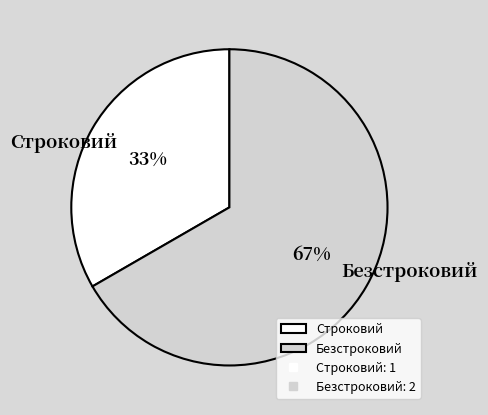

The Строковий slice represents 33% of the pie. True or false?

True